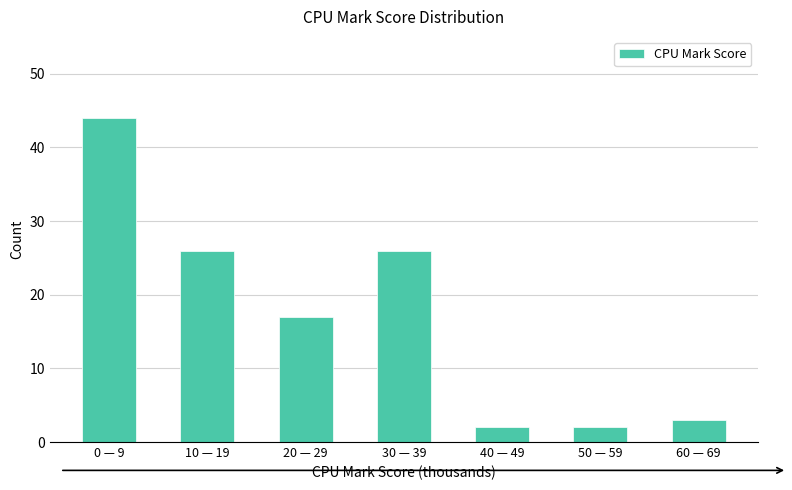

Reading left to right, what are all the values shown in this chart?

0 — 9=44	10 — 19=26	20 — 29=17	30 — 39=26	40 — 49=2	50 — 59=2	60 — 69=3